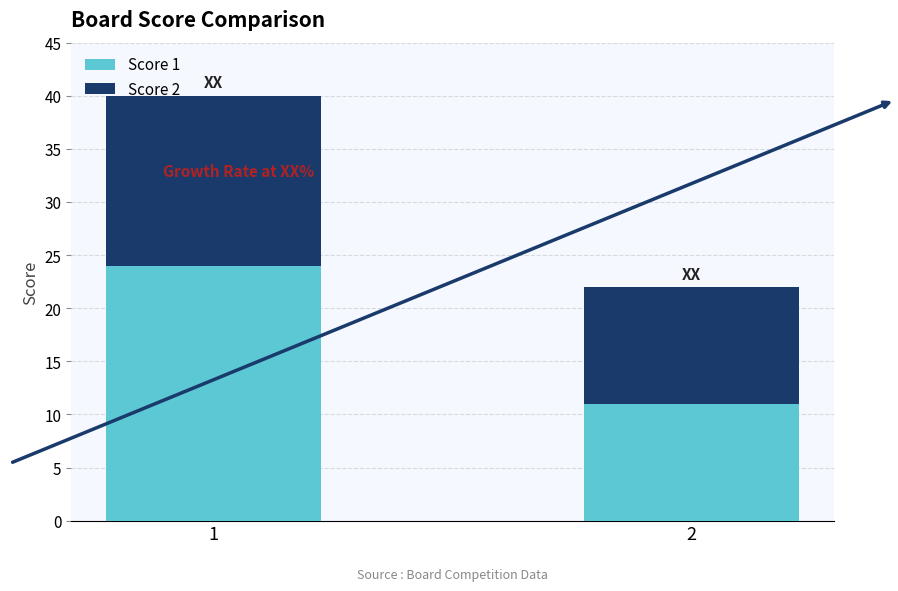

The Score 1 series shows 13 at 1. True or false?

False